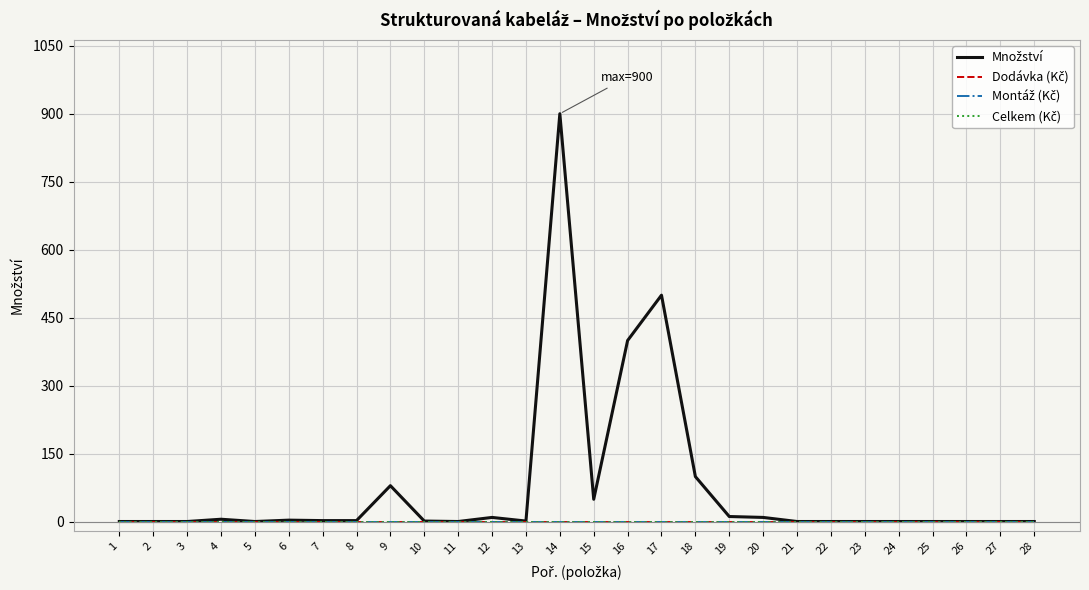

Does the chart have visible grid lines?

Yes